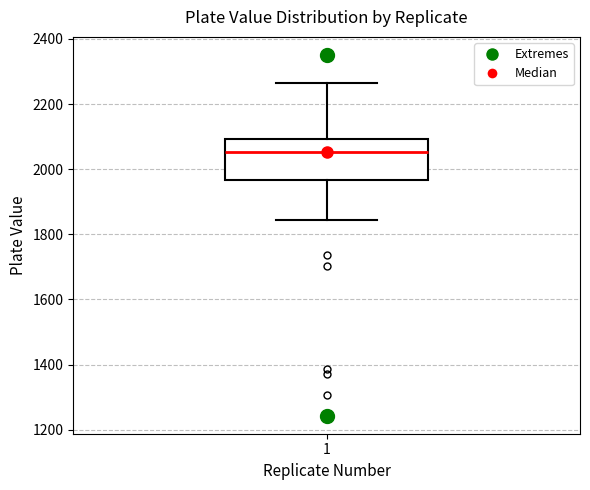

Where is the upper edge of the box at x = 1 on the y-axis? The values are not printed on the chart, so give them approximately, as read against the axis.

2100